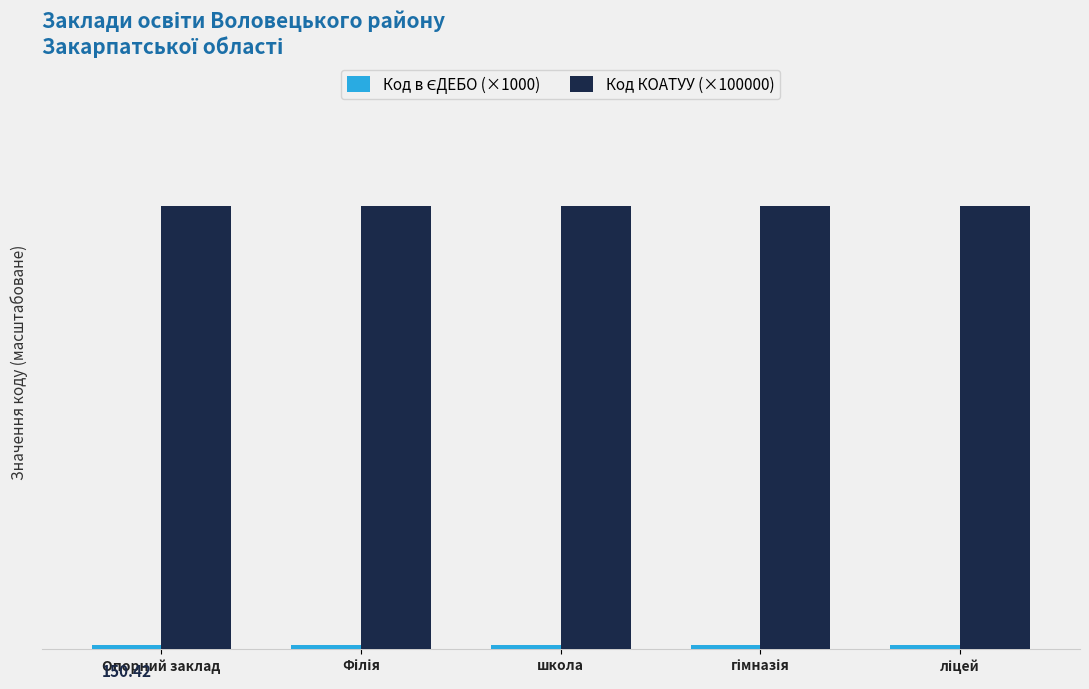

Reading left to right, extract all data points from this chart.

Код в ЄДЕБО (×1000): Опорний заклад=150.4	Філія=150.5	школа=150.2	гімназія=150.4	ліцей=150.7
Код КОАТУУ (×100000): Опорний заклад=21215.6	Філія=21215.6	школа=21215.8	гімназія=21215.8	ліцей=21215.8